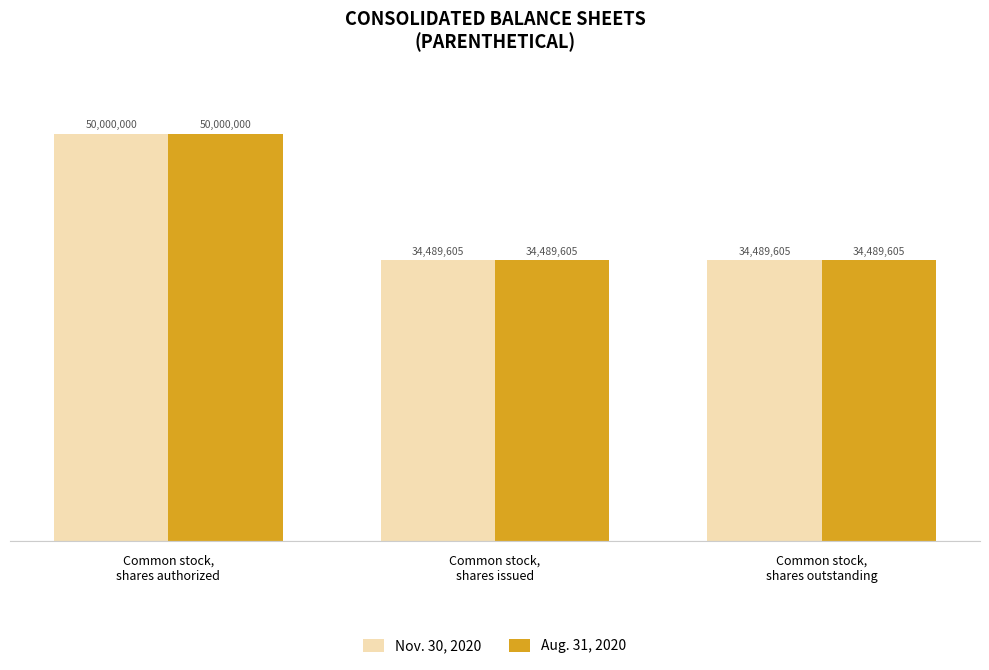

What are all the series names shown in the legend?

Nov. 30, 2020, Aug. 31, 2020